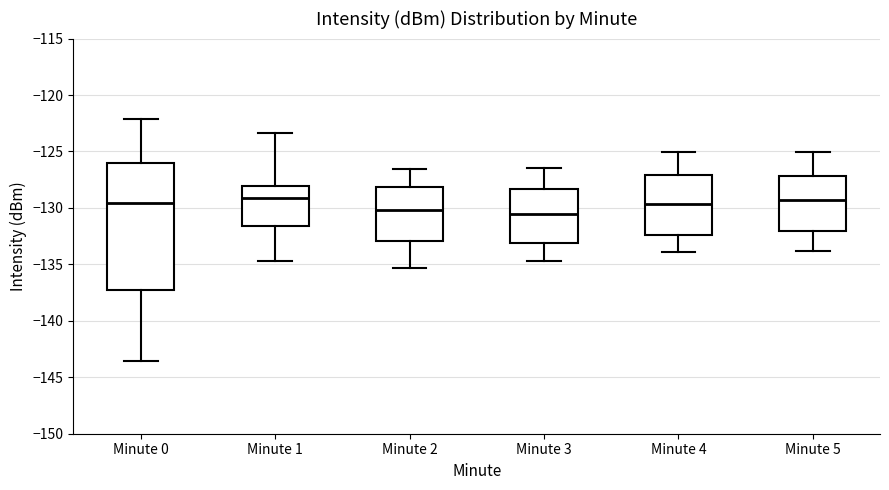

Where is the upper edge of the box for Minute 3 on the y-axis? The values are not printed on the chart, so give them approximately, as read against the axis.

-128.5